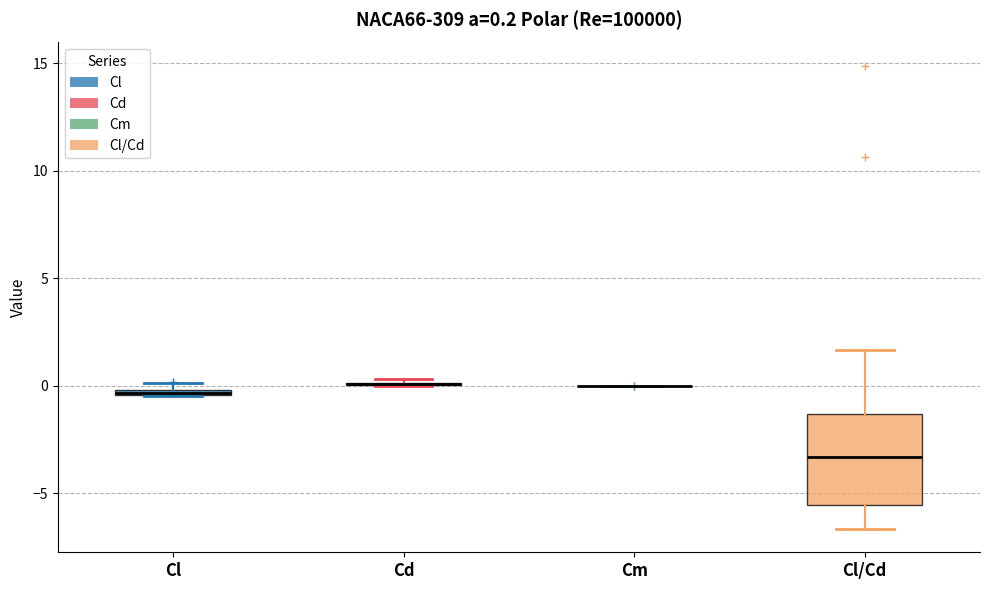

Which box is the tallest, from its lower edge to its upper edge?

Cl/Cd